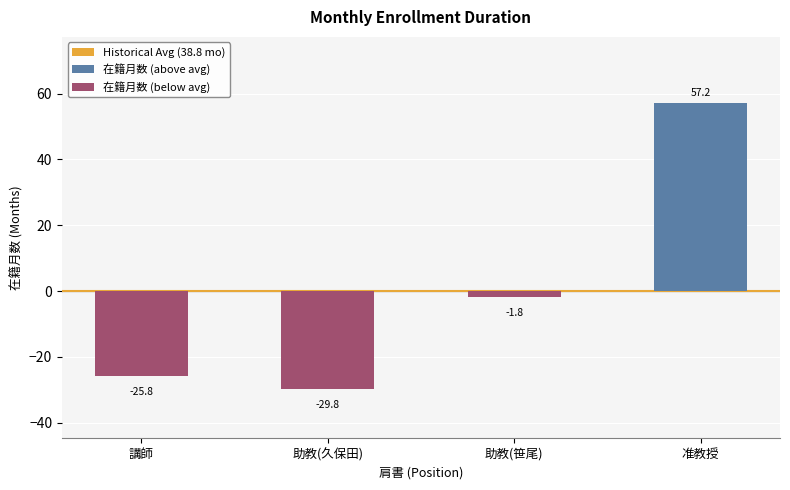

Which category has the highest value across all series?

准教授